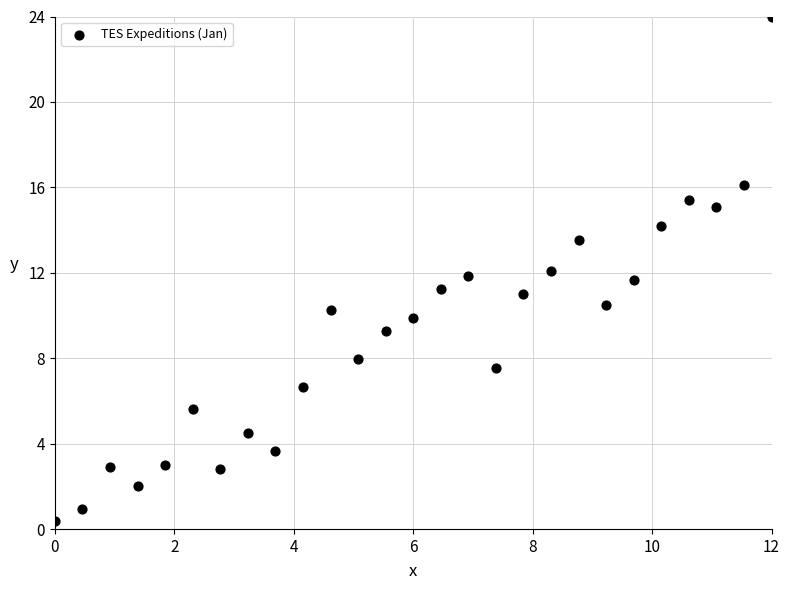

What is the range of X values (max minus min)?

12.0